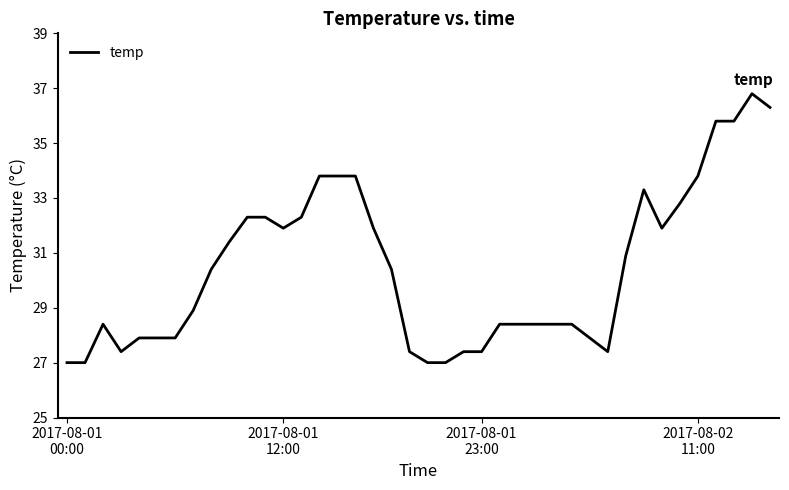

What is the difference between the maximum and minimum values?

9.8